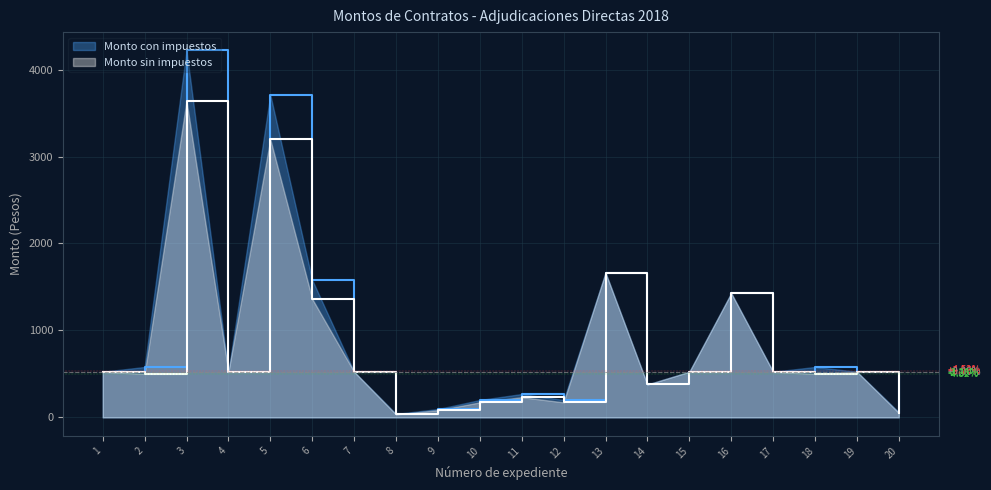

Which category has the lowest value in the Monto sin impuestos series?

8